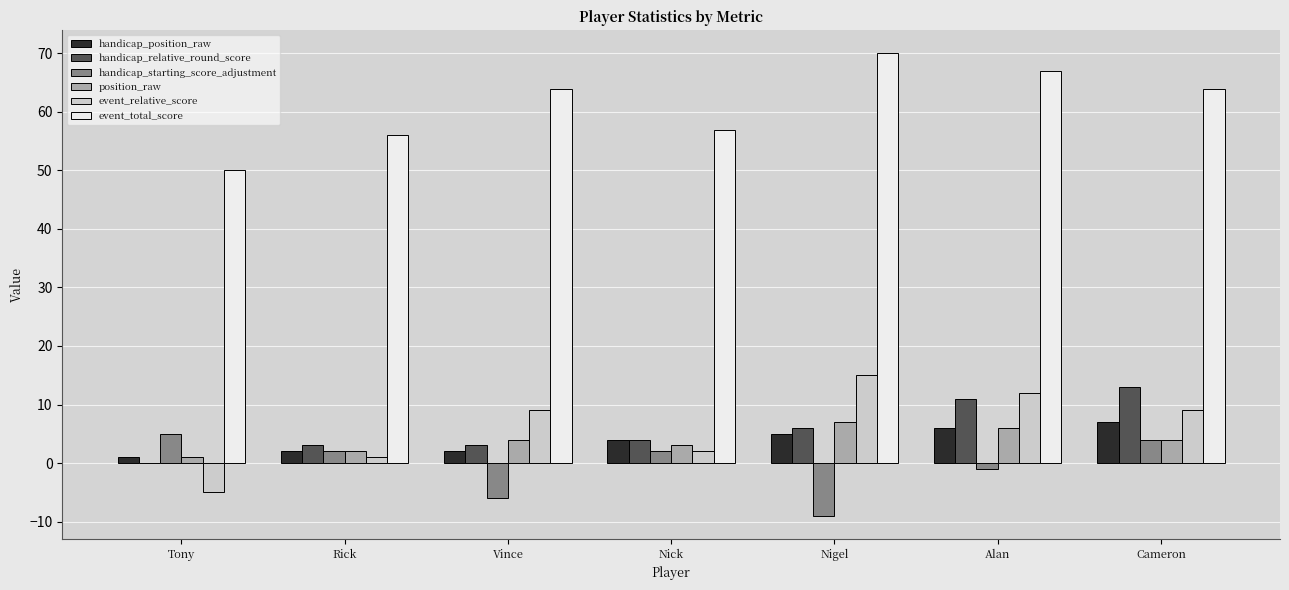

Which series has the largest total across all categories?

event_total_score